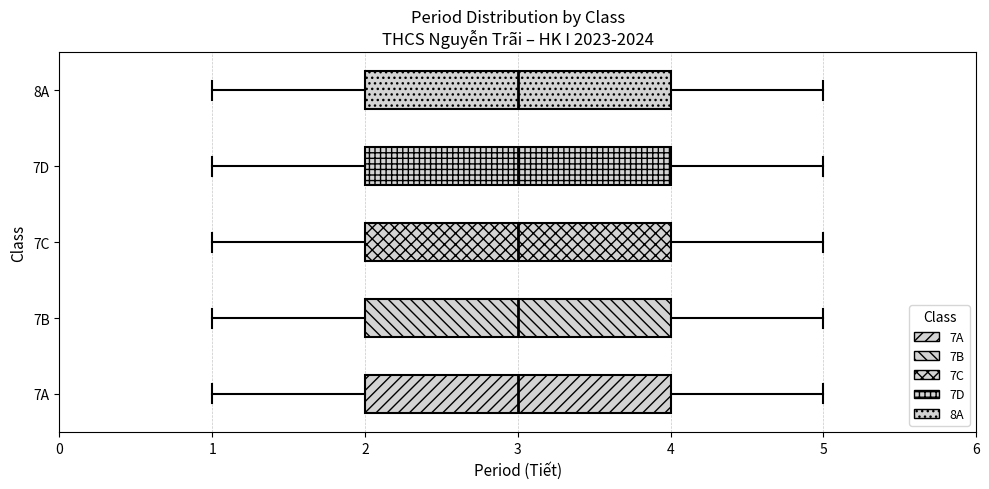

Reading bottom to top, read every box against the x-axis: the position of its median line, the range the box covers, and the ends of its whiskers. The values are not printed on the chart, so give them approximately, as read against the axis.

7A: median 3, box 2 to 4, whiskers 1 to 5
7B: median 3, box 2 to 4, whiskers 1 to 5
7C: median 3, box 2 to 4, whiskers 1 to 5
7D: median 3, box 2 to 4, whiskers 1 to 5
8A: median 3, box 2 to 4, whiskers 1 to 5